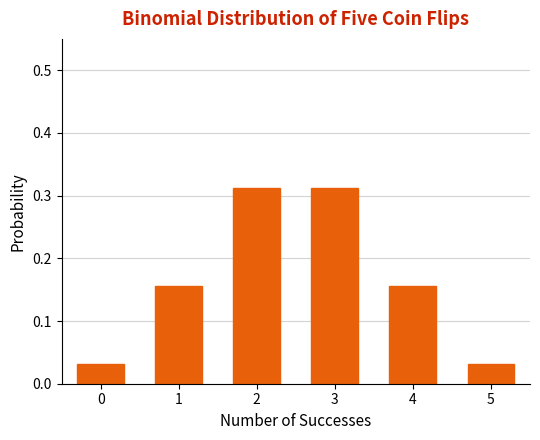

True or false: the data shows 0.1 at 1.

False